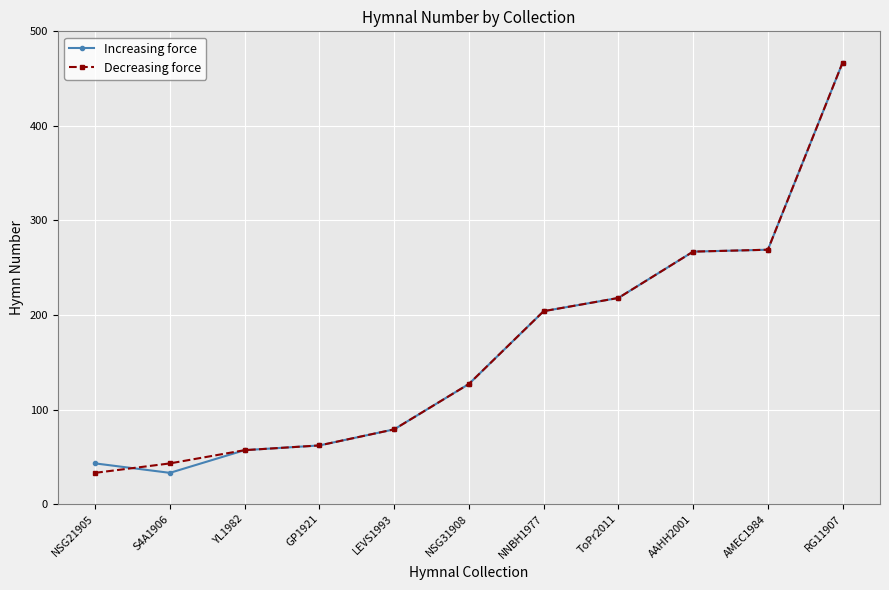

Is the value of Increasing force at NNBH1977 greater than the value of Decreasing force at ToPr2011?

No